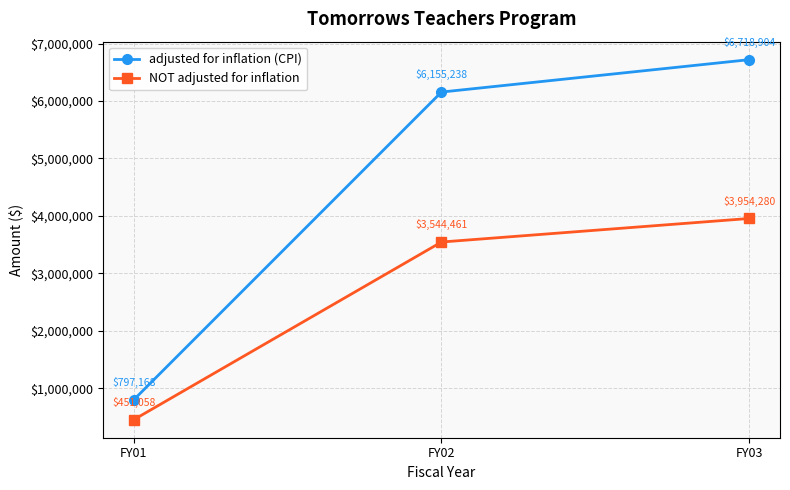

Reading left to right, what are all the values shown in this chart?

adjusted for inflation (CPI): FY01=797168	FY02=6155238	FY03=6718904
NOT adjusted for inflation: FY01=451058	FY02=3544461	FY03=3954280